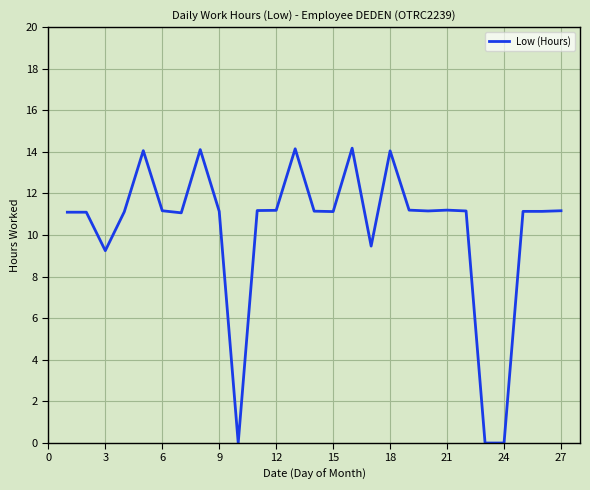

What is the greatest value displayed?

14.2